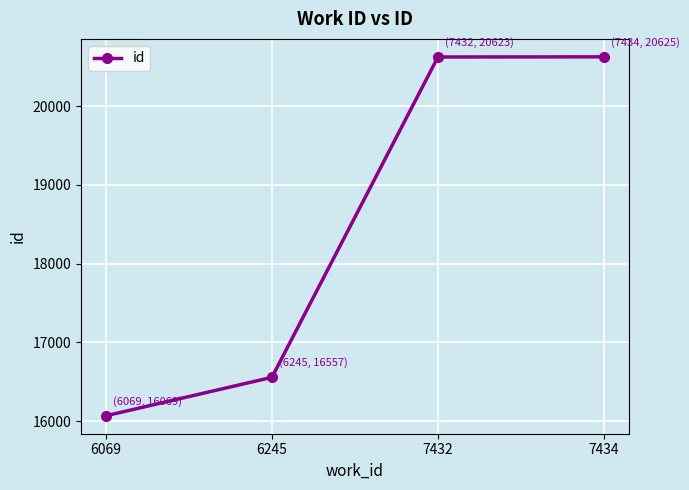

At which label is the value closest to 18347?

6245